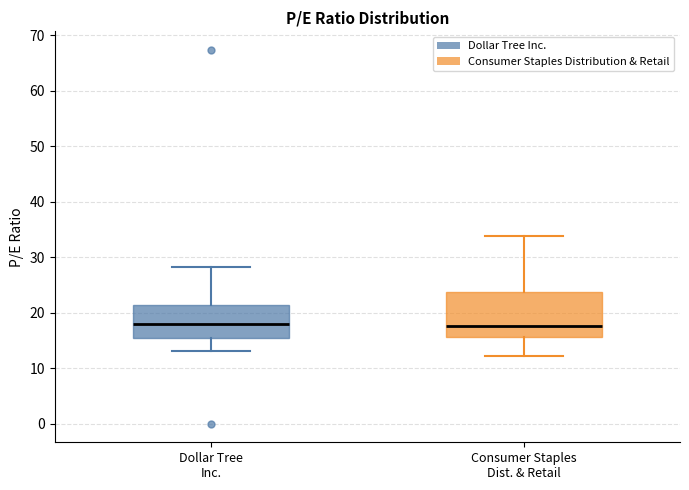

Reading left to right, read every box against the y-axis: the position of its median line, the range the box covers, and the ends of its whiskers. The values are not printed on the chart, so give them approximately, as read against the axis.

Dollar Tree Inc.: median 18, box 16 to 21, whiskers 13 to 28
Consumer Staples Dist. & Retail: median 18, box 16 to 24, whiskers 12 to 34